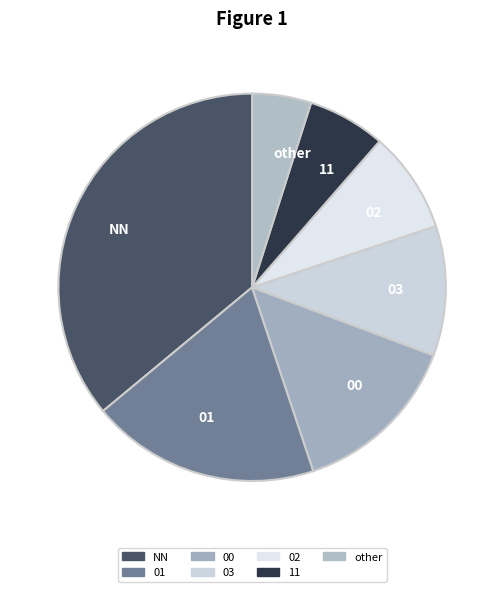

Combined, do 02 and NN account for over 50%?

No